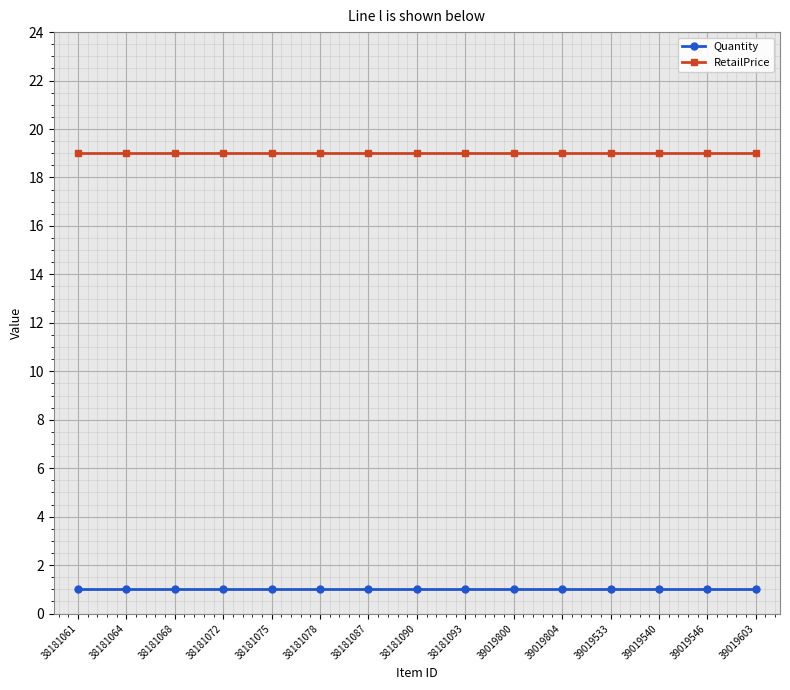

The RetailPrice series shows 19 at 38181078. True or false?

True